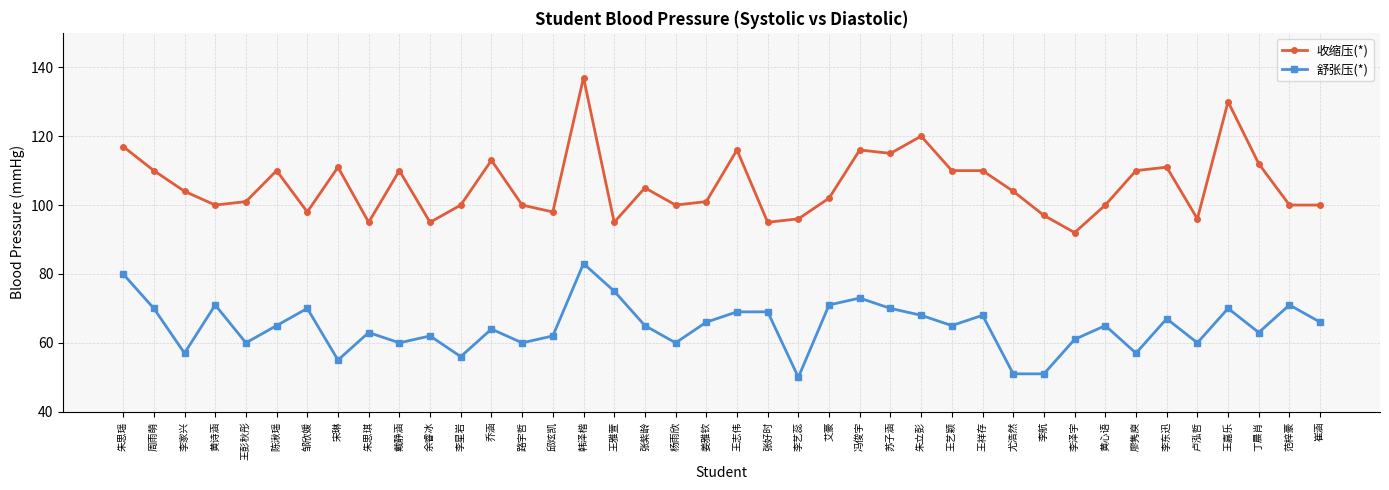

What is the label of the 3rd point from the right?

丁晨肖